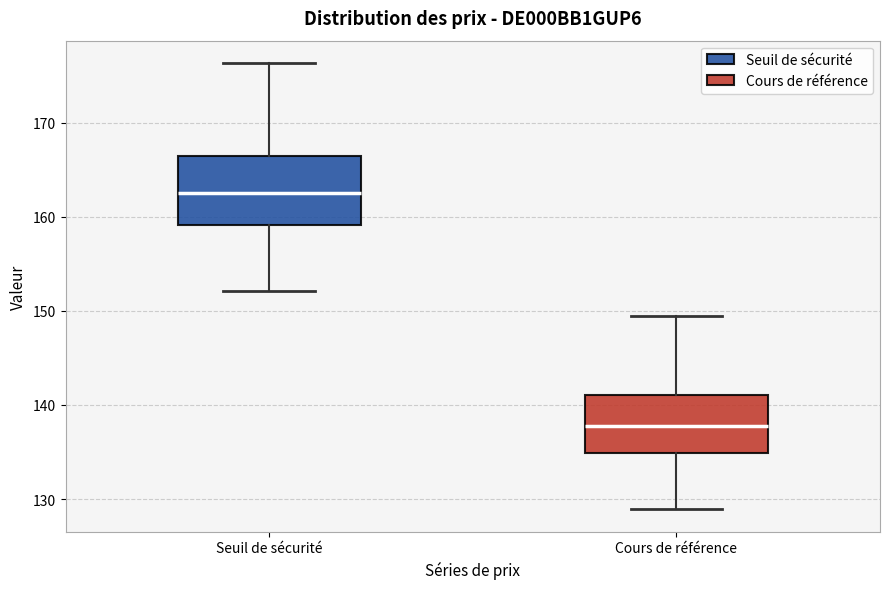

Comparing the boxes themselves (not the whiskers), which one is the tallest?

Seuil de sécurité